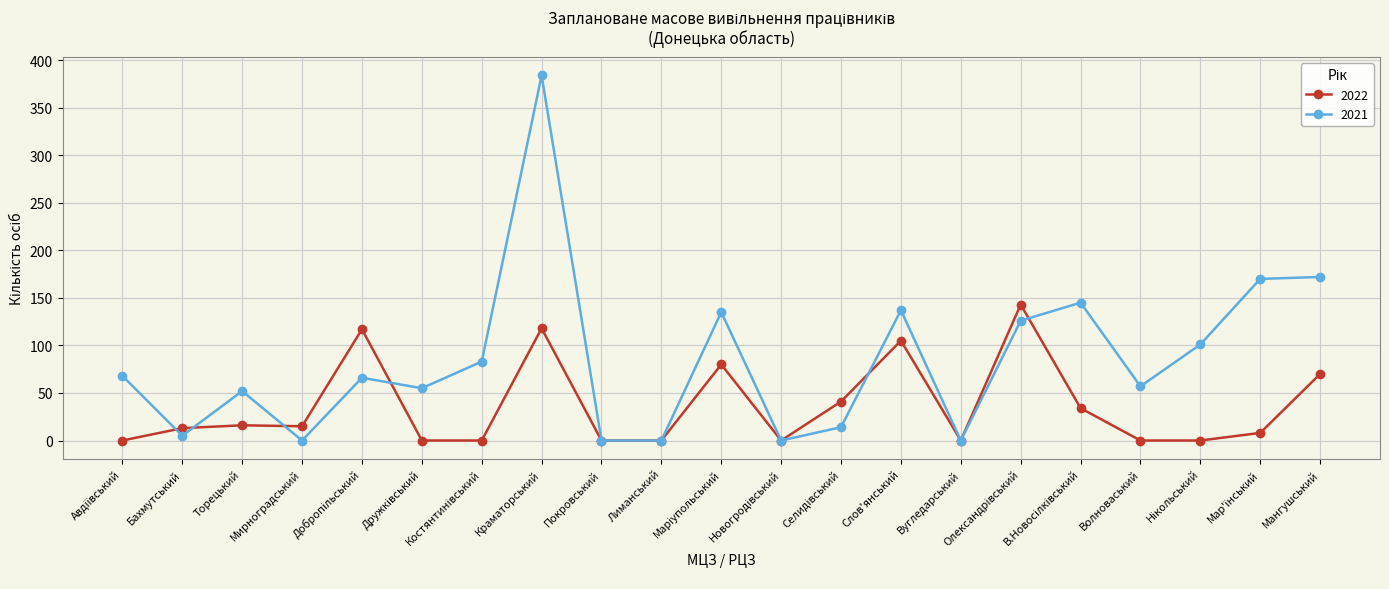

Which series has the largest range (max minus min)?

2021